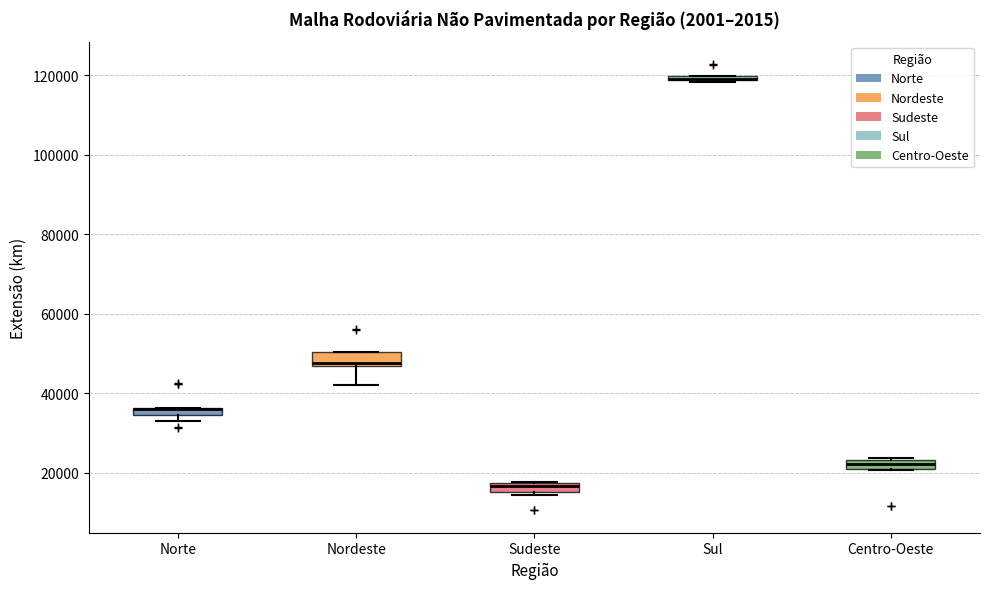

Where is the lower edge of the box for Sudeste on the y-axis? The values are not printed on the chart, so give them approximately, as read against the axis.

16000